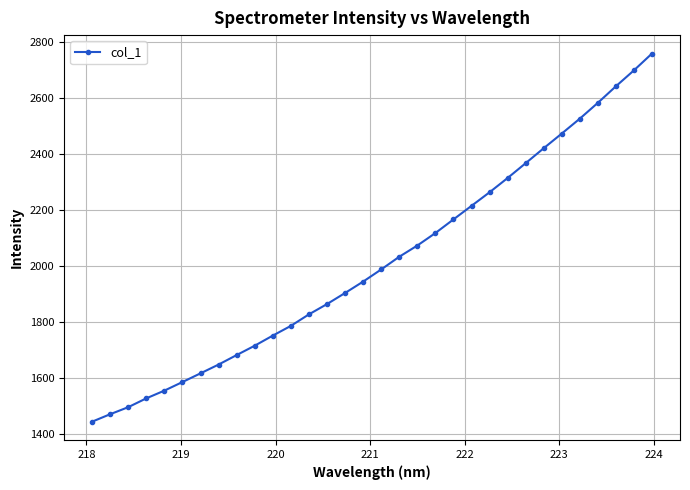

What is the difference between the maximum and minimum values?

1313.0